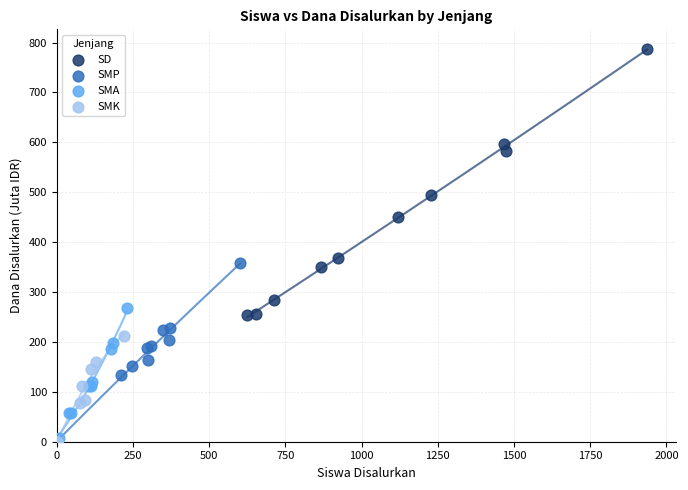

Which series contains the highest Y value?

SD